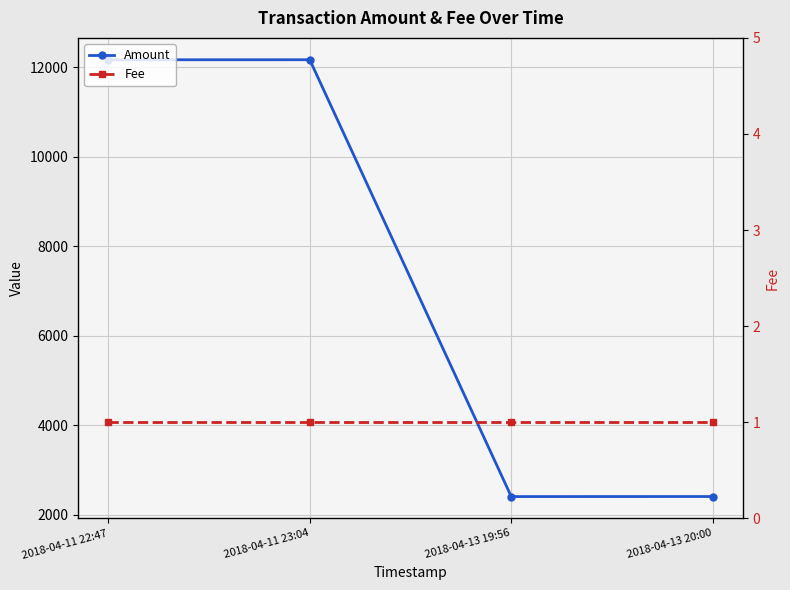

Which series has the largest range (max minus min)?

Amount